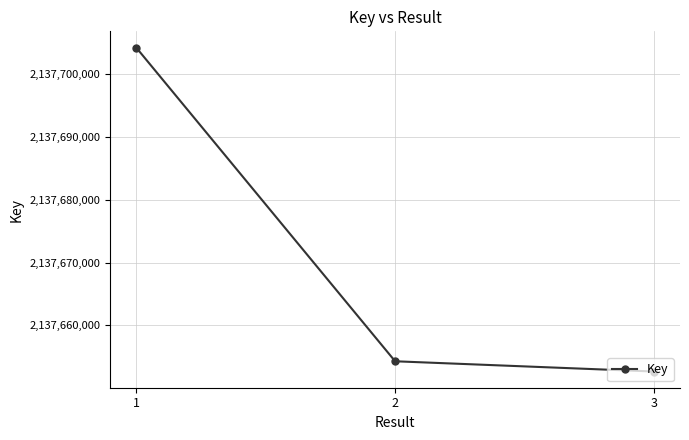

How many distinct data groups are displayed?

1